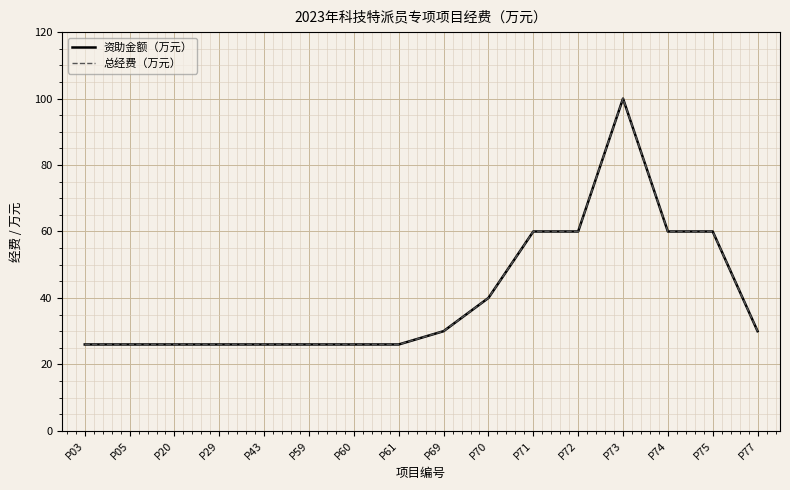

Which series has the largest total across all categories?

资助金额（万元）